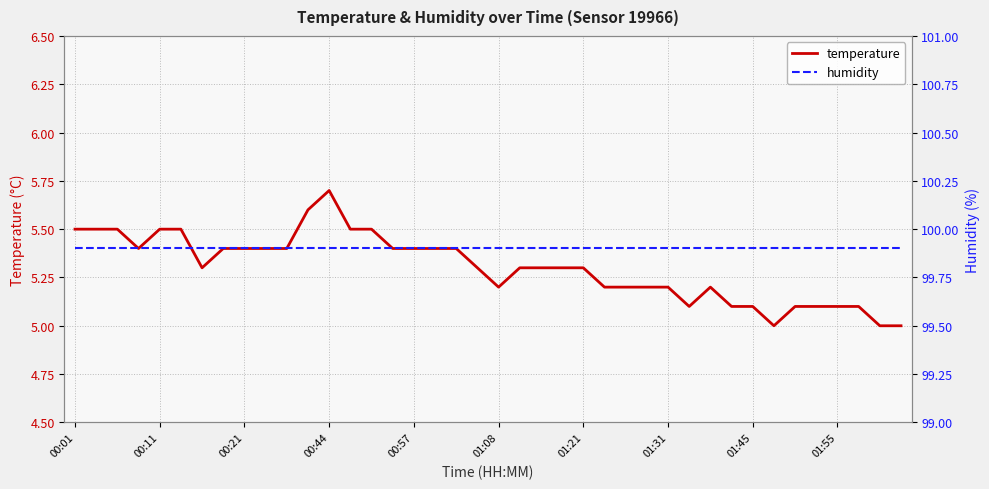

Which series has the widest spread of values?

temperature